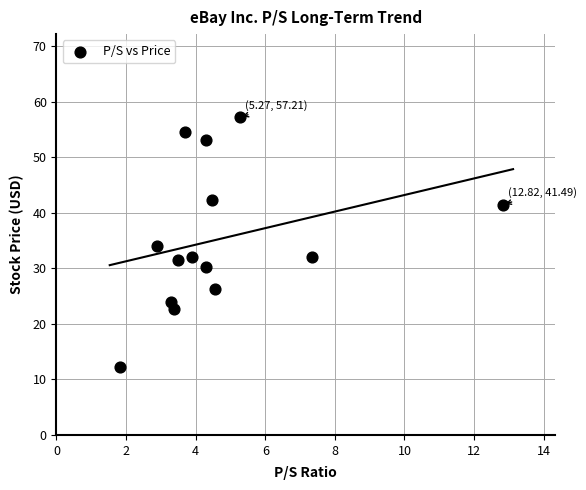

What is the range of X values (max minus min)?

11.0